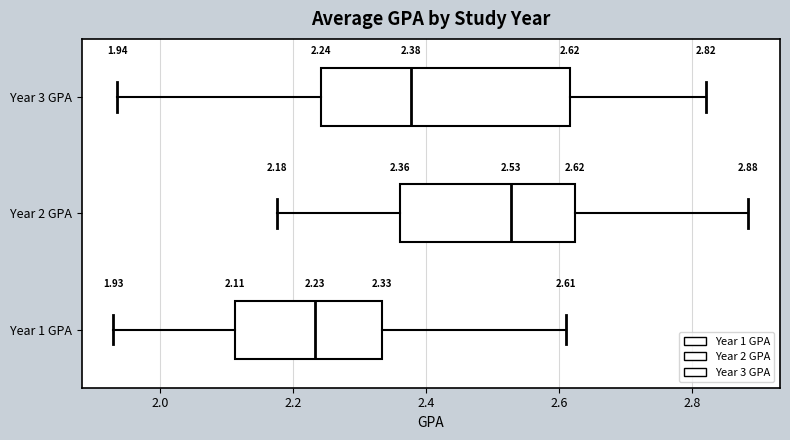

Which box is the widest, from its left edge to its right edge?

Year 3 GPA